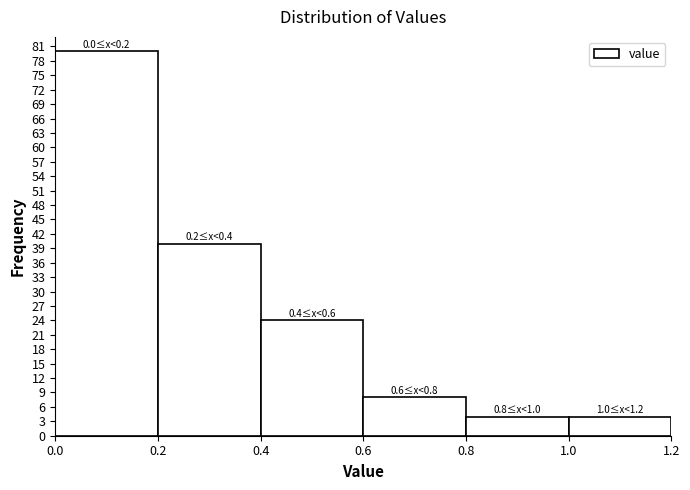

Over which range of the x-axis is the bar tallest?

0.0 to 0.2